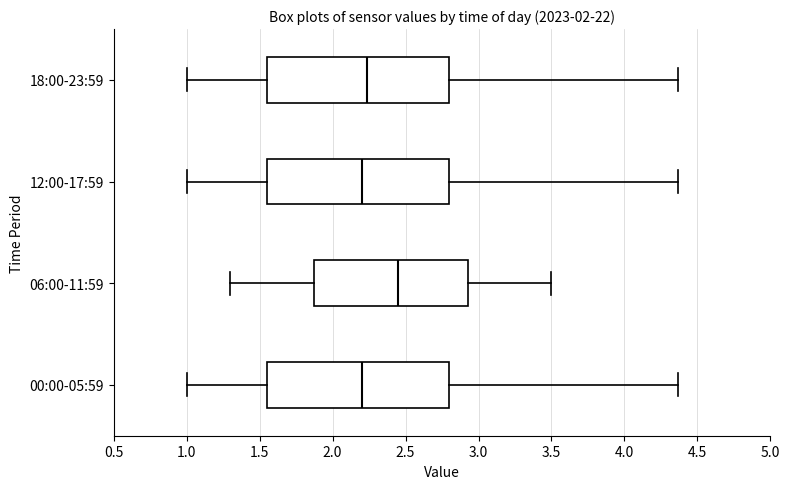

Which box has the furthest to the right median line?

06:00-11:59